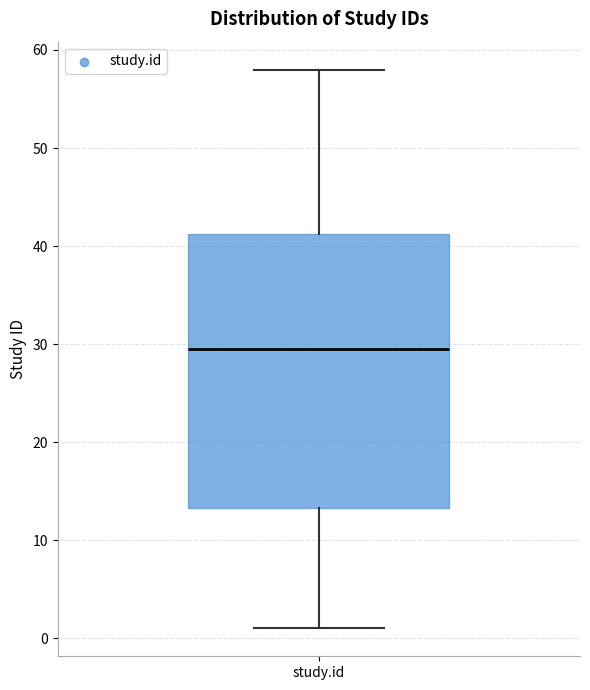

Transcribe this box plot: give where the median line is, the range the box spans, and where the two whiskers end, as read against the y-axis. The values are not printed on the chart, so give them approximately, as read against the axis.

median 30, box 13 to 41, whiskers 1 to 58